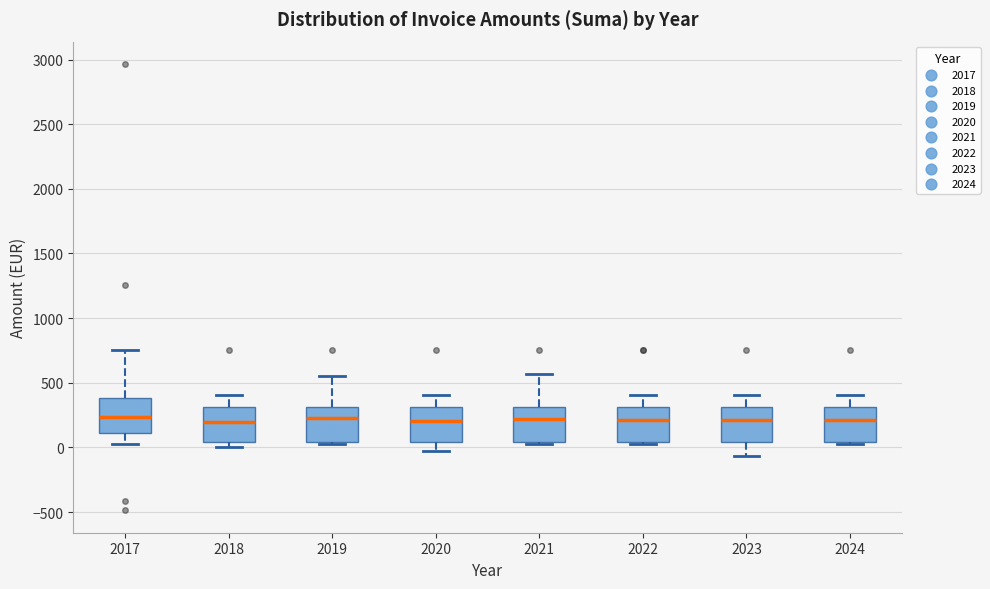

Reading left to right, read every box against the y-axis: the position of its median line, the range the box covers, and the ends of its whiskers. The values are not printed on the chart, so give them approximately, as read against the axis.

2017: median 250, box 100 to 400, whiskers 50 to 750
2018: median 200, box 50 to 300, whiskers 0 to 400
2019: median 250, box 50 to 300, whiskers 0 to 550
2020: median 200, box 50 to 300, whiskers -50 to 400
2021: median 200, box 50 to 300, whiskers 50 to 550
2022: median 200, box 50 to 300, whiskers 50 to 400
2023: median 200, box 50 to 300, whiskers -50 to 400
2024: median 200, box 50 to 300, whiskers 50 to 400